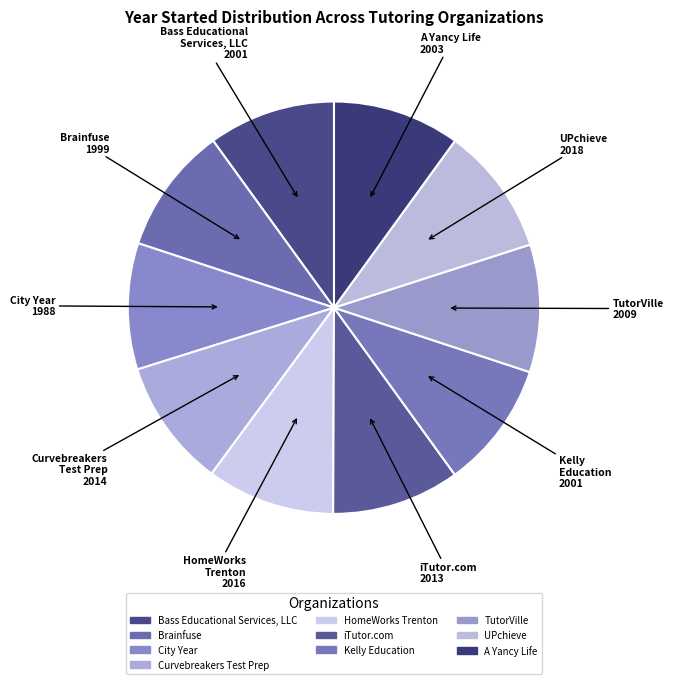

Is there a majority slice in this chart?

No